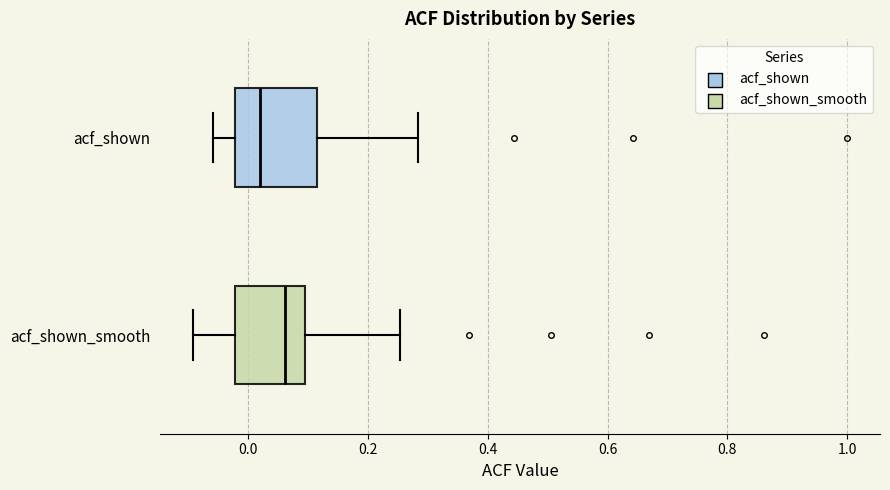

Reading bottom to top, transcribe this box plot: for each box, give where its median line is, the range the box spans, and where its two whiskers end, as read against the x-axis. The values are not printed on the chart, so give them approximately, as read against the axis.

acf_shown_smooth: median 0.06, box -0.02 to 0.10, whiskers -0.10 to 0.26
acf_shown: median 0.02, box -0.02 to 0.12, whiskers -0.06 to 0.28